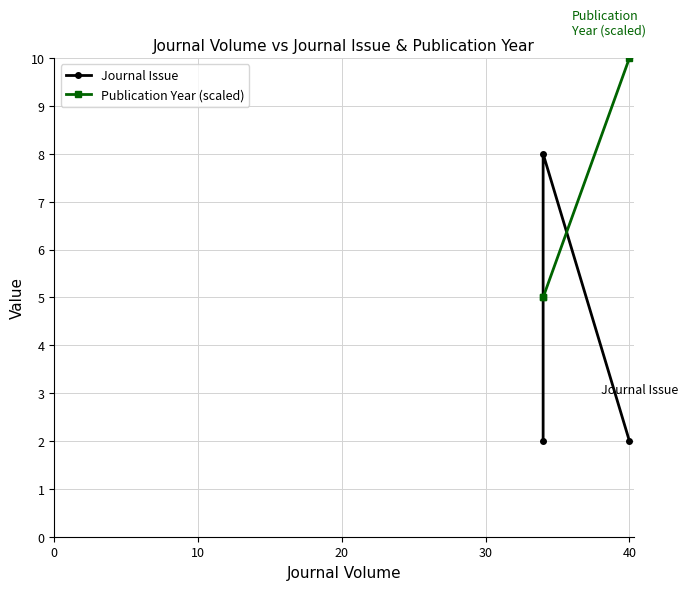

Does the chart have visible grid lines?

Yes